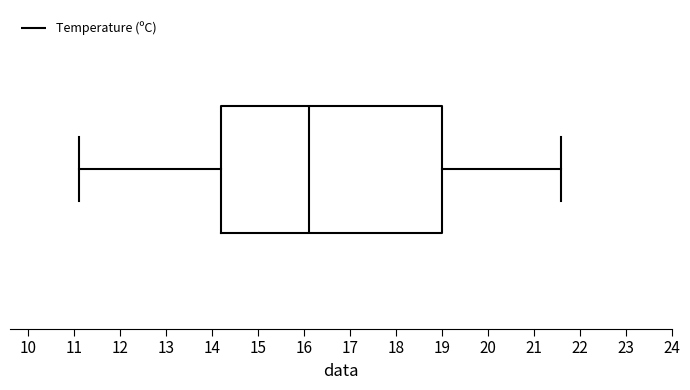

Read this box plot against the x-axis: the position of the median line, the range covered by the box, and the ends of both whiskers. The values are not printed on the chart, so give them approximately, as read against the axis.

median 16.1, box 14.2 to 19.0, whiskers 11.1 to 21.6